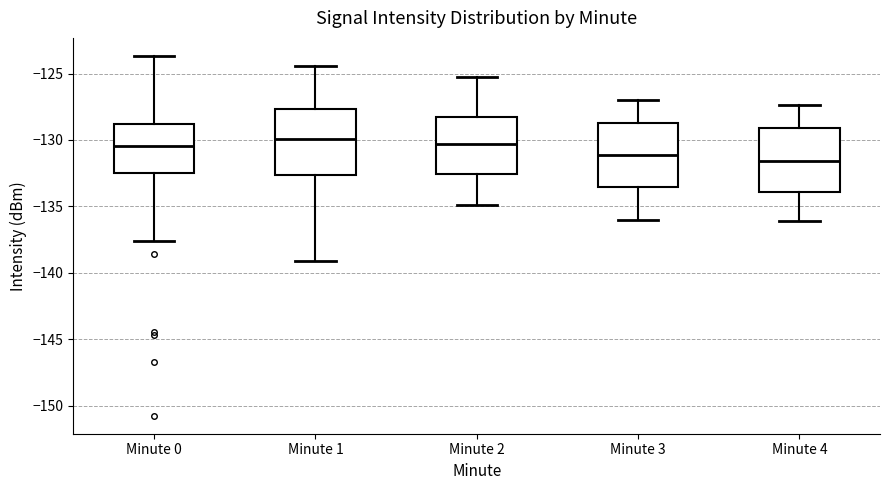

Reading left to right, read every box against the y-axis: the position of its median line, the range the box covers, and the ends of its whiskers. The values are not printed on the chart, so give them approximately, as read against the axis.

Minute 0: median -130.5, box -132.5 to -129.0, whiskers -137.5 to -123.5
Minute 1: median -130.0, box -132.5 to -127.5, whiskers -139.0 to -124.5
Minute 2: median -130.5, box -132.5 to -128.0, whiskers -135.0 to -125.5
Minute 3: median -131.0, box -133.5 to -128.5, whiskers -136.0 to -127.0
Minute 4: median -131.5, box -134.0 to -129.0, whiskers -136.0 to -127.5